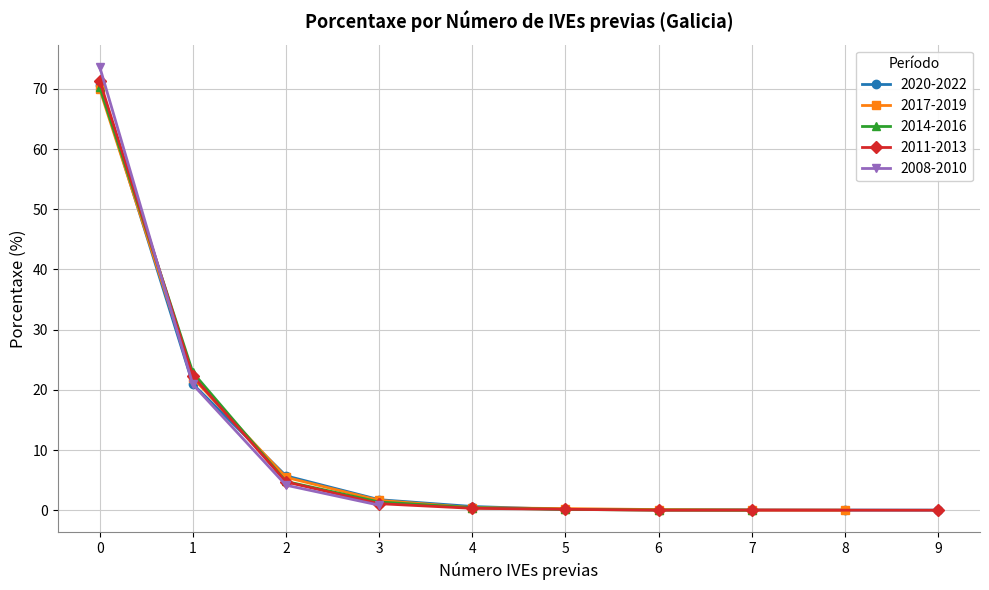

What are all the series names shown in the legend?

2020-2022, 2017-2019, 2014-2016, 2011-2013, 2008-2010